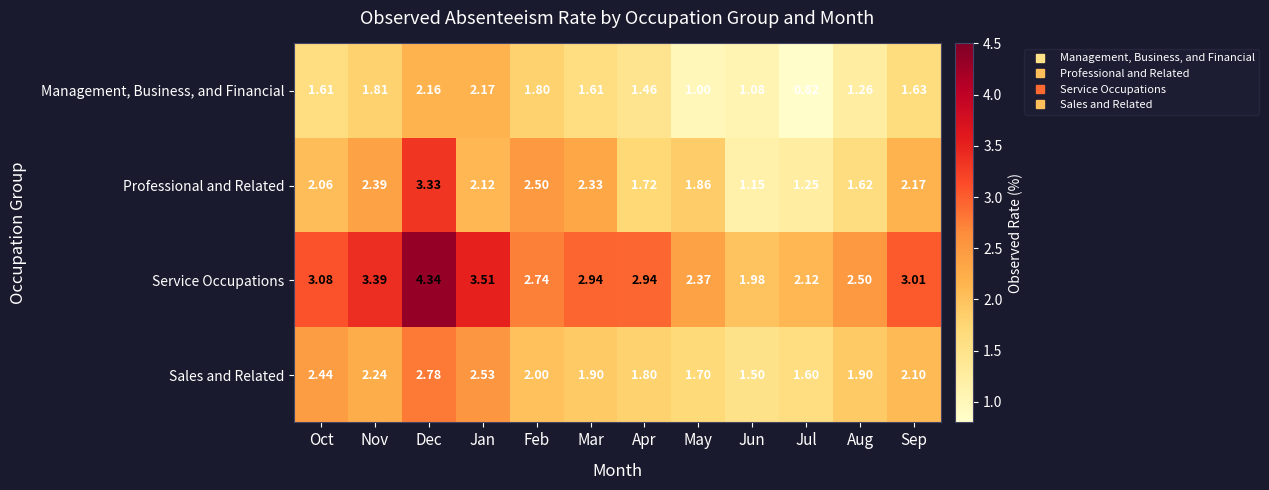

Which series changed the most between Jan and Aug?

Service Occupations